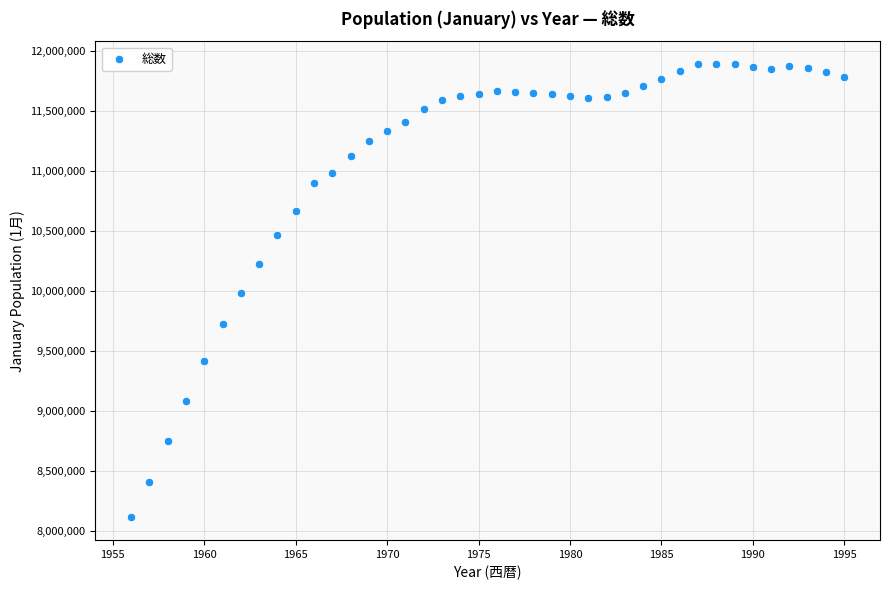

What is the range of Y values (max minus min)?

3780642